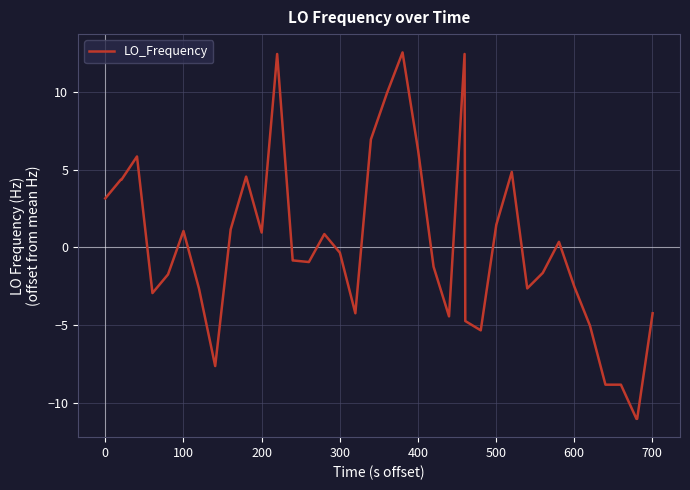

What is the greatest value displayed?

12.6